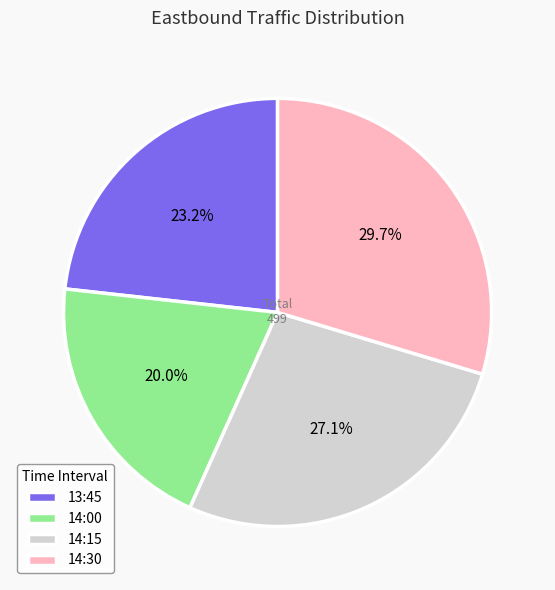

Is there any slice that represents more than half of the pie?

No